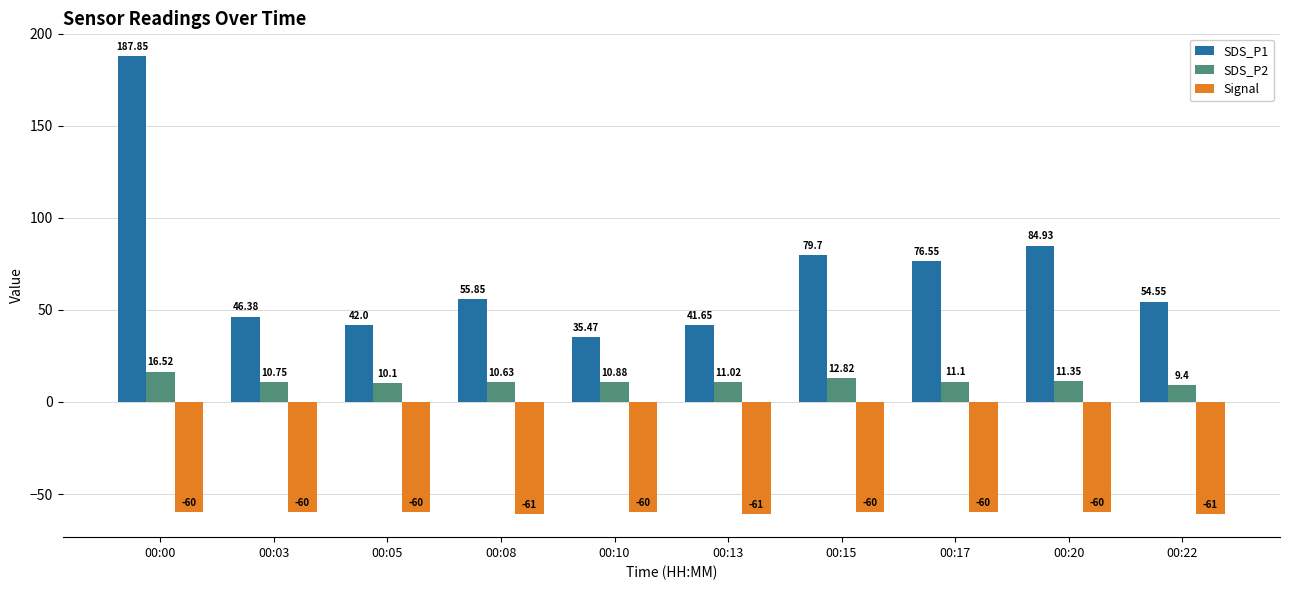

At how many categories does at least one series exceed 63?

4